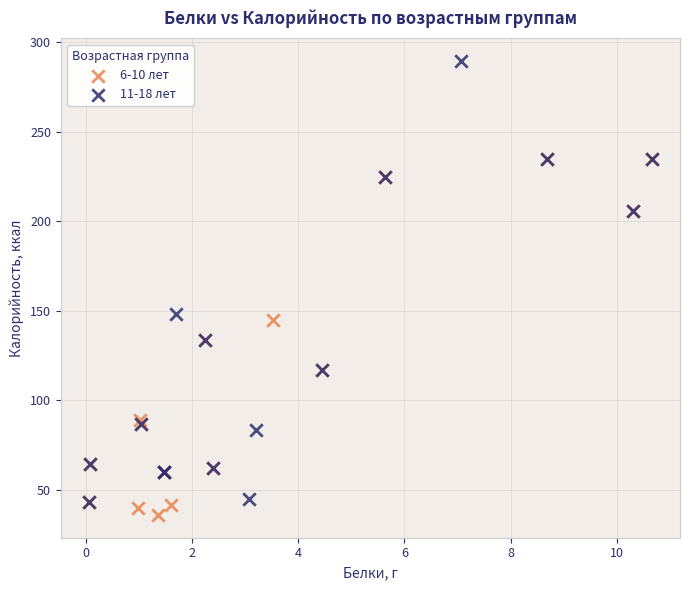

Which series reaches the minimum Y coordinate?

6-10 лет